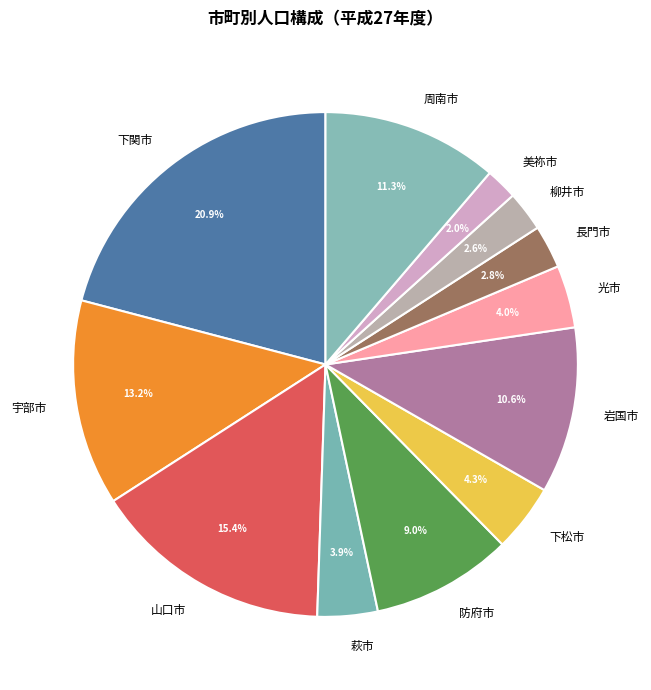

What percentage is the 萩市 slice, to the nearest percent?

4%